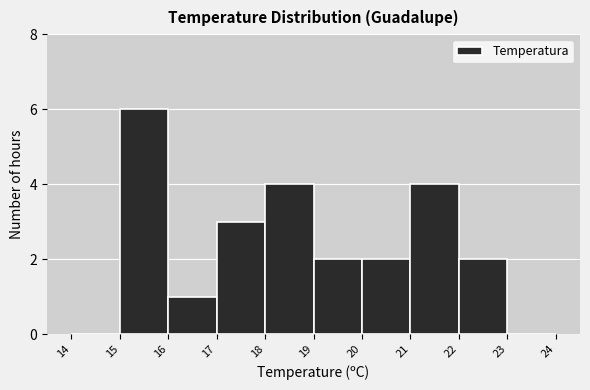

Reading left to right, transcribe this chart: for each bar, give the range it covers on the x-axis and its height. The values are not printed on the chart, so give them approximately, as read against the axis.

14 to 15: 0
15 to 16: 6
16 to 17: 1
17 to 18: 3
18 to 19: 4
19 to 20: 2
20 to 21: 2
21 to 22: 4
22 to 23: 2
23 to 24: 0